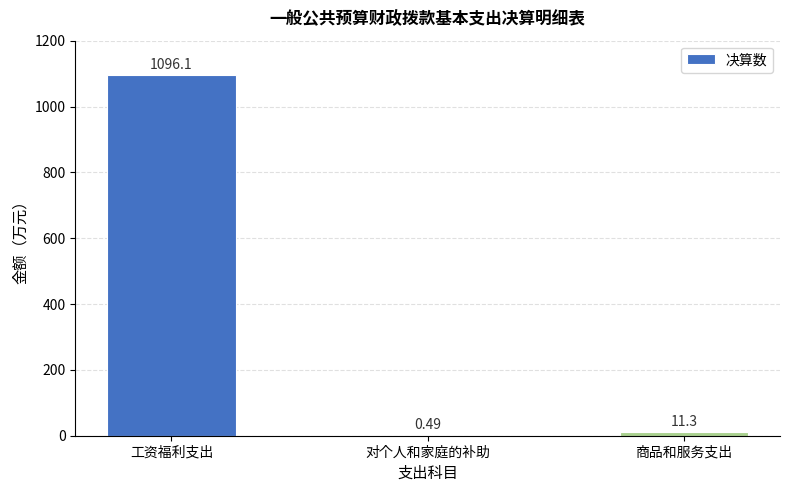

The value at 工资福利支出 is 1096.1. True or false?

True